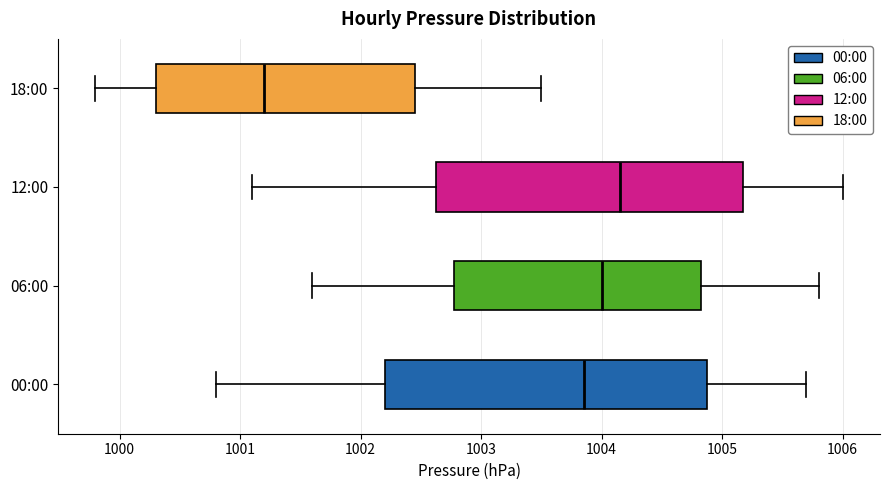

Which box's median line is the furthest to the left?

18:00